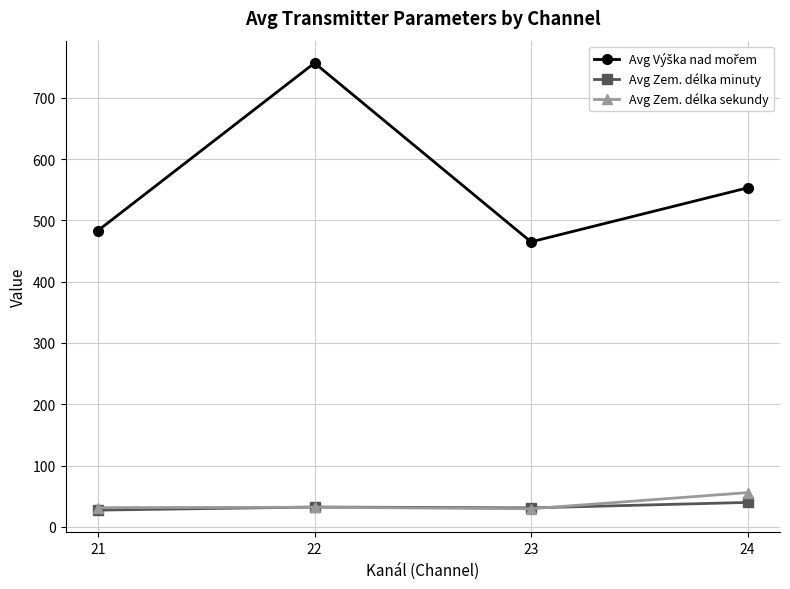

How many lines are shown in the chart?

3